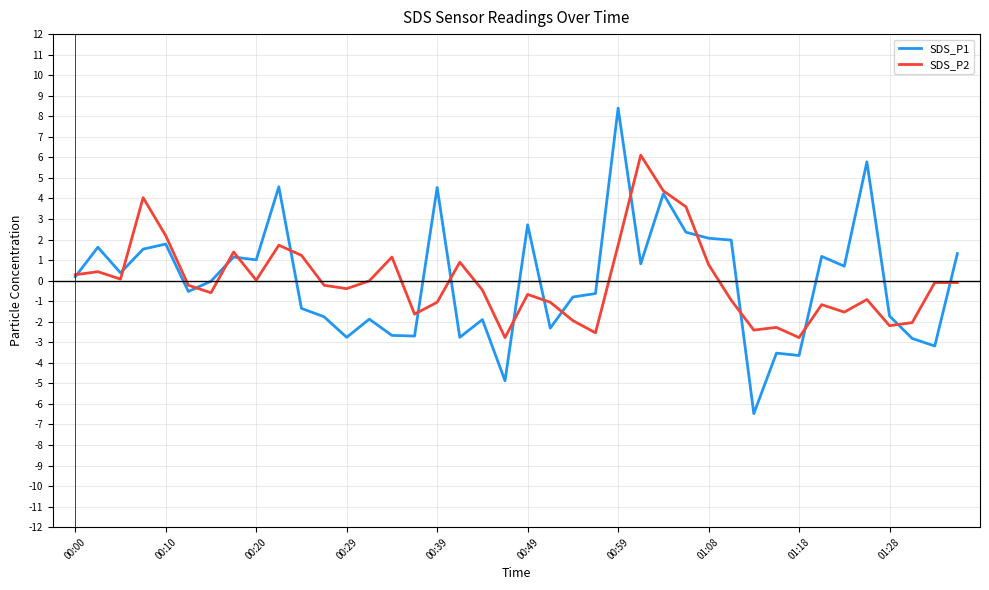

What is the smallest value displayed?

-6.5